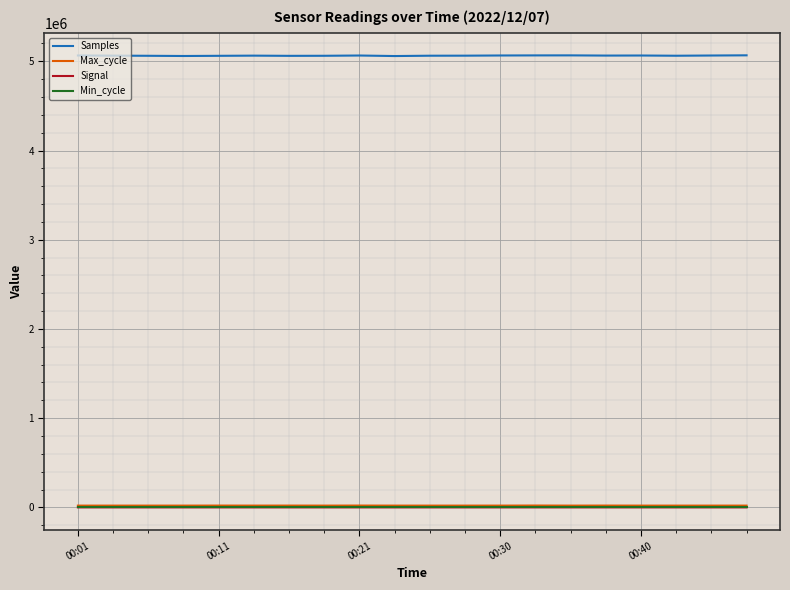

What is the greatest value displayed?

5067146